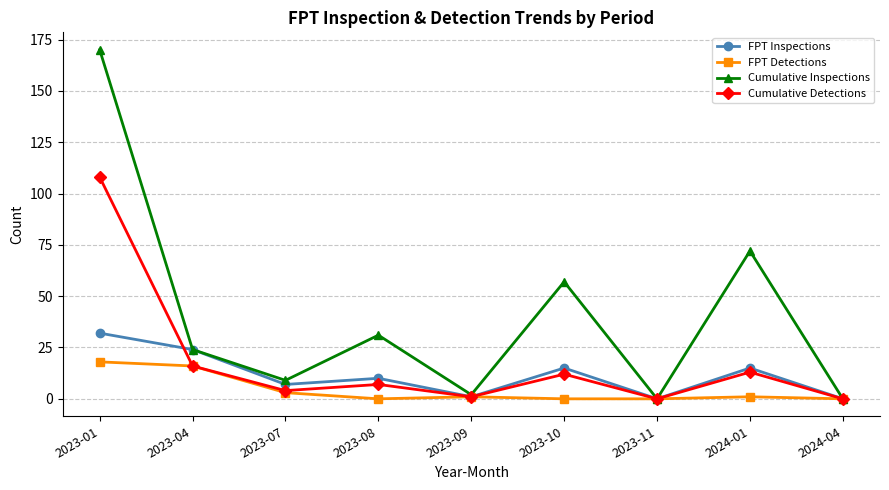

At how many categories does at least one series exceed 45?

3